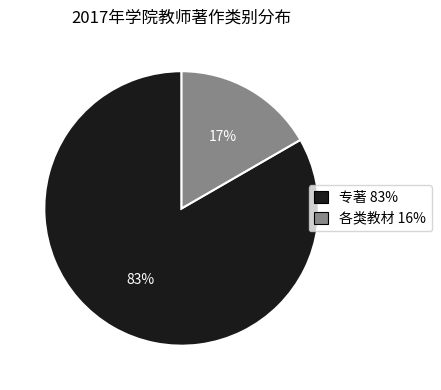

Does 专著 represent more than half of the total?

Yes